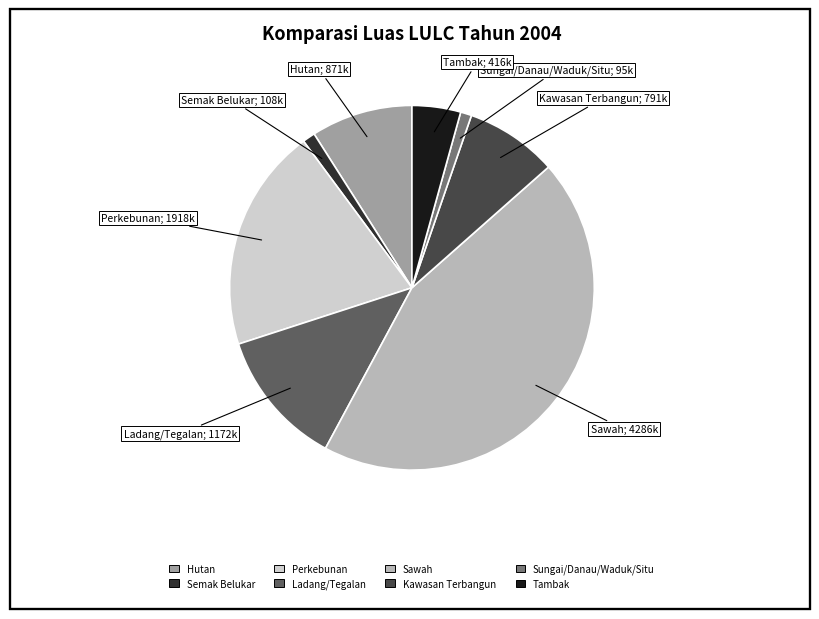

The Hutan slice represents 18% of the pie. True or false?

False